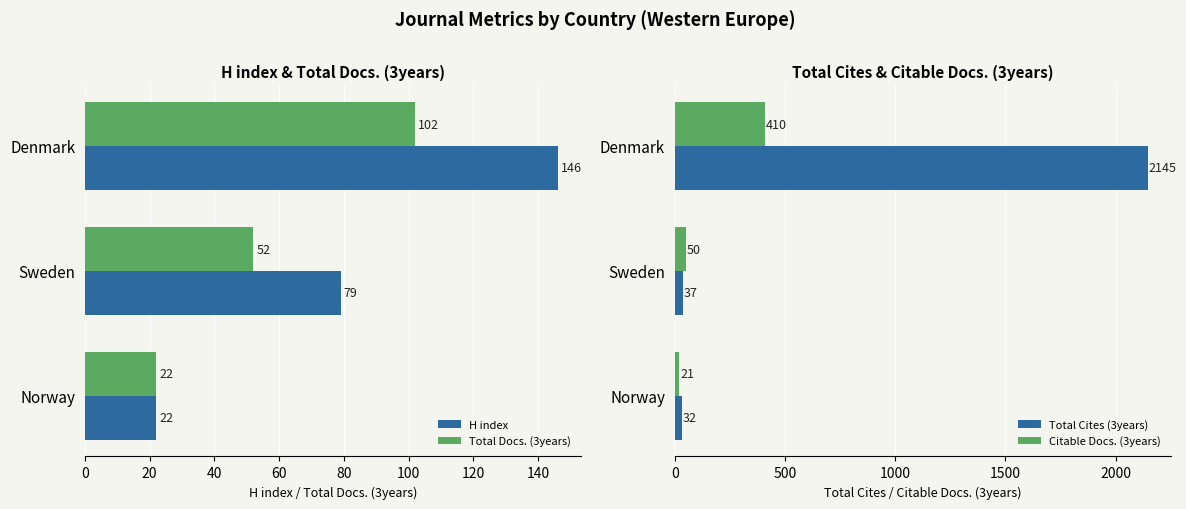

Does the chart contain stacked bars?

No